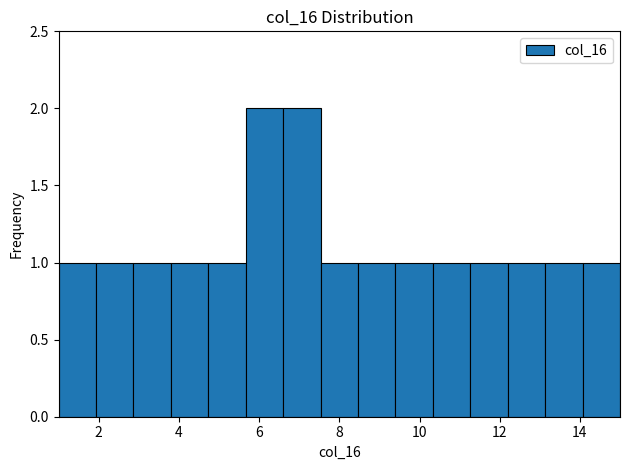

Reading left to right, list every bar in this chart as the range it spans on the x-axis followed by its height. Neither the bar edges nor the heights are printed on the chart, so give them approximately, as read against the axes.

1.0 to 2.0: 1
2.0 to 2.8: 1
2.8 to 3.8: 1
3.8 to 4.8: 1
4.8 to 5.6: 1
5.6 to 6.6: 2
6.6 to 7.6: 2
7.6 to 8.4: 1
8.4 to 9.4: 1
9.4 to 10.4: 1
10.4 to 11.2: 1
11.2 to 12.2: 1
12.2 to 13.2: 1
13.2 to 14.0: 1
14.0 to 15.0: 1